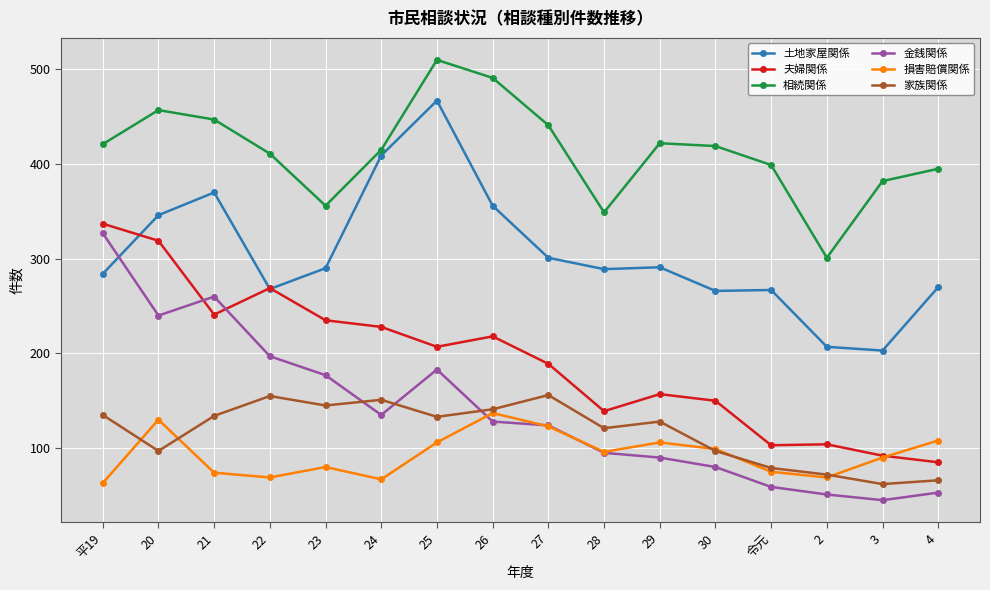

Rank the series by their maximum value, from highest to lowest.

相続関係, 土地家屋関係, 夫婦関係, 金銭関係, 家族関係, 損害賠償関係